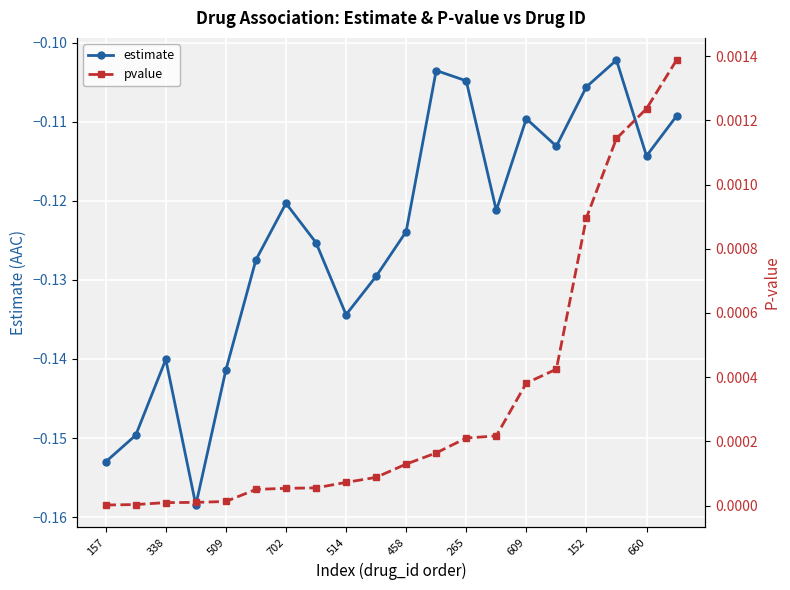

What position from the left is 19?

20